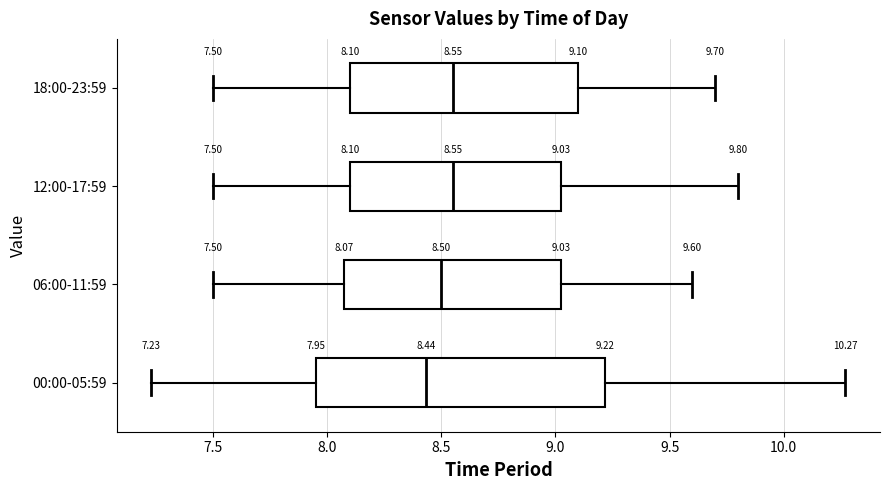

Comparing the boxes themselves (not the whiskers), which one is the widest?

00:00-05:59